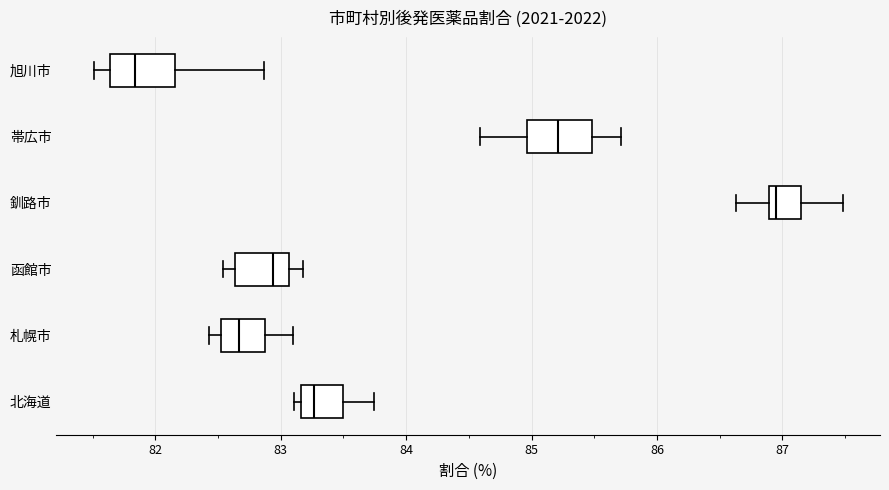

Reading bottom to top, read every box against the x-axis: the position of its median line, the range the box covers, and the ends of its whiskers. The values are not printed on the chart, so give them approximately, as read against the axis.

北海道: median 83.3, box 83.2 to 83.5, whiskers 83.1 to 83.7
札幌市: median 82.7, box 82.5 to 82.9, whiskers 82.4 to 83.1
函館市: median 82.9, box 82.6 to 83.1, whiskers 82.5 to 83.2
釧路市: median 86.9 (just right of the box's left edge), box 86.9 to 87.1, whiskers 86.6 to 87.5
帯広市: median 85.2, box 85.0 to 85.5, whiskers 84.6 to 85.7
旭川市: median 81.8, box 81.6 to 82.2, whiskers 81.5 to 82.9